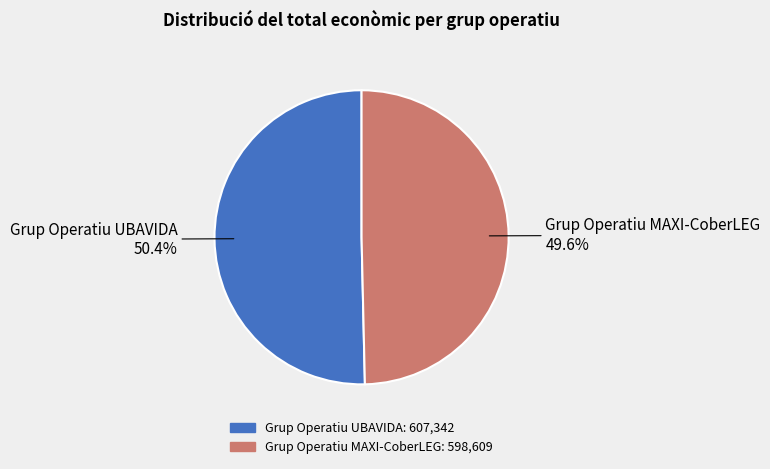

The Grup Operatiu UBAVIDA slice represents 50% of the pie. True or false?

True